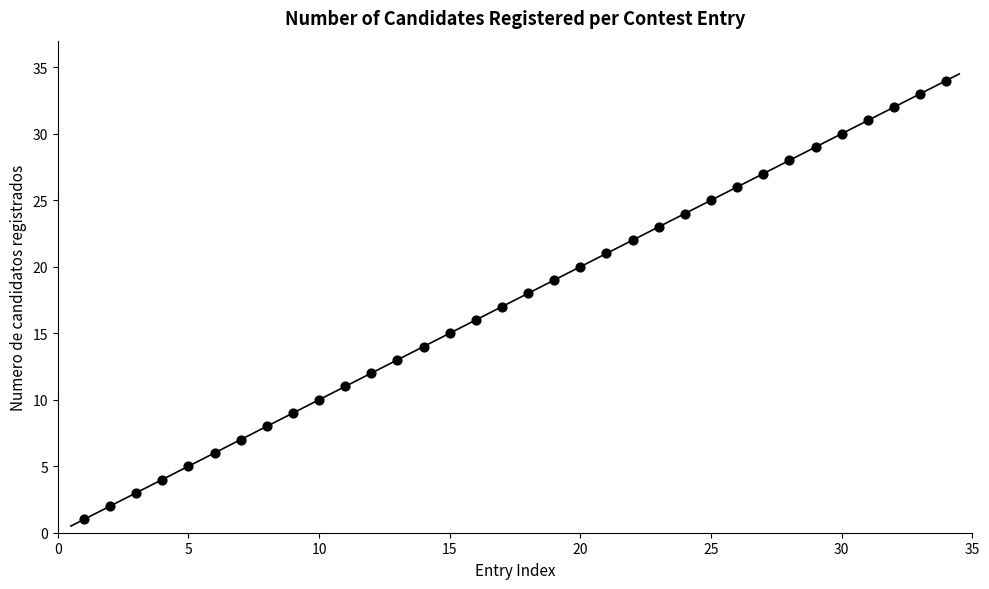

What is the range of X values (max minus min)?

33